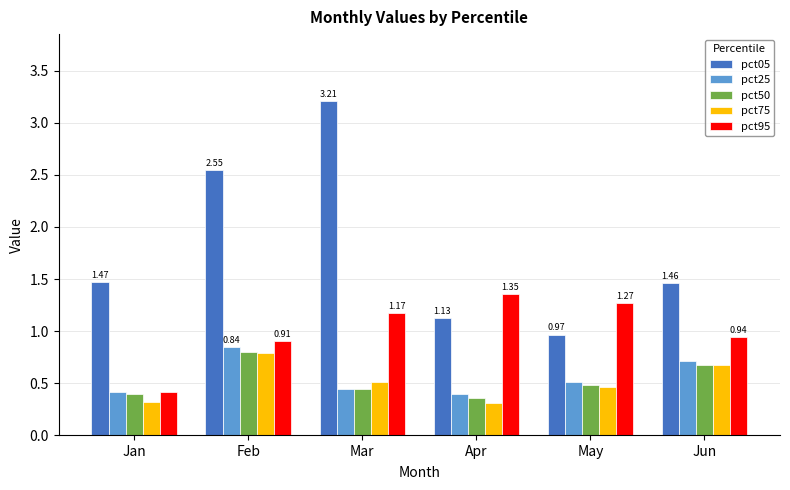

Count the pct50 values in the range 0 to 1.

6